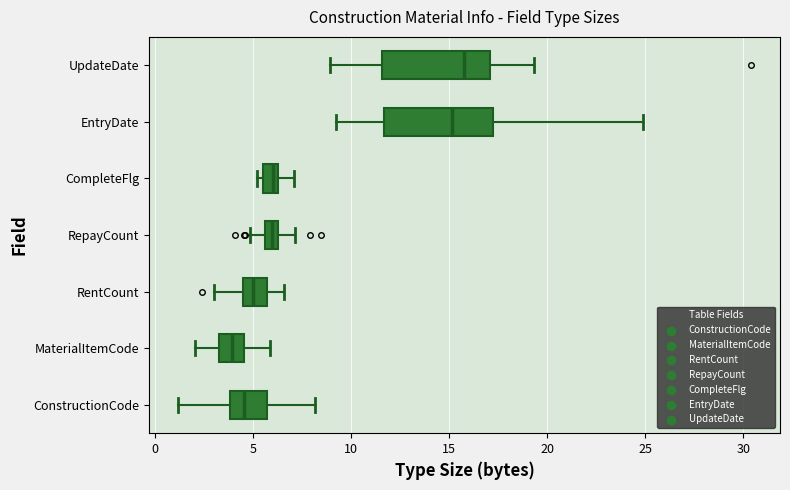

Which box's median line is the furthest to the left?

MaterialItemCode